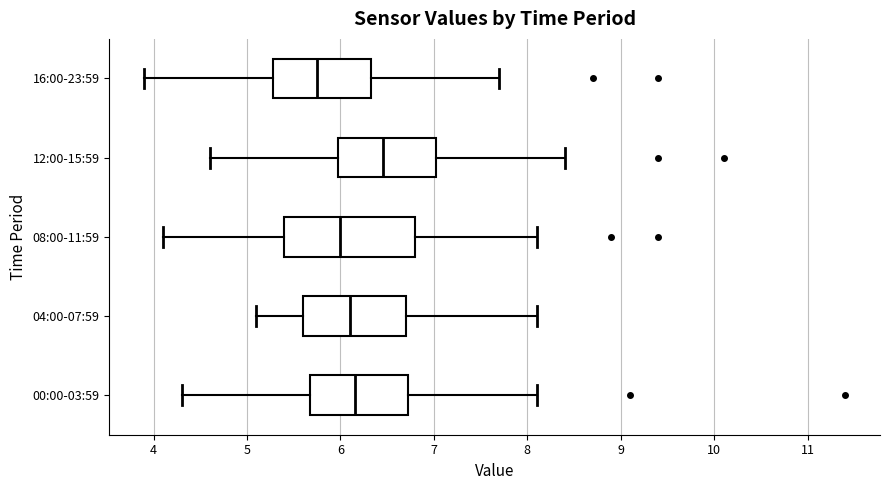

Where does the right whisker of the box for 04:00-07:59 end on the x-axis? The values are not printed on the chart, so give them approximately, as read against the axis.

8.1